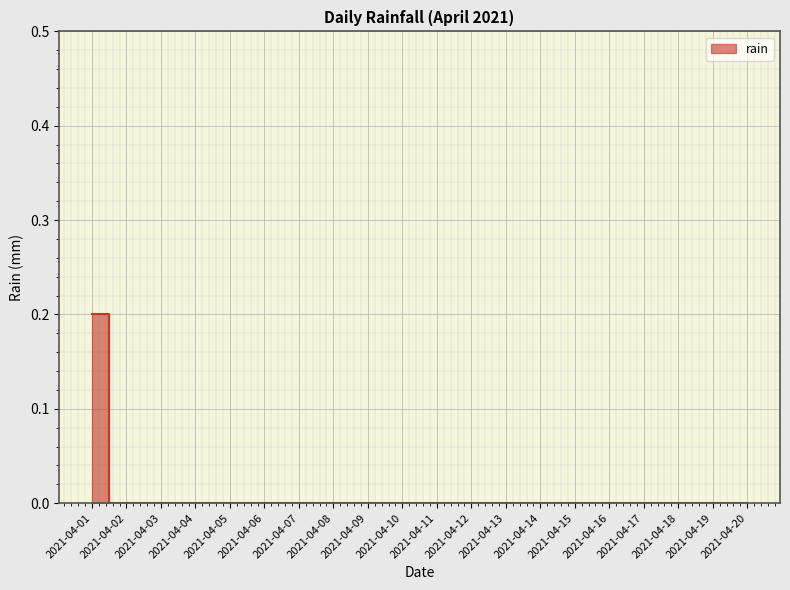

How many values are between 0 and 1?

30